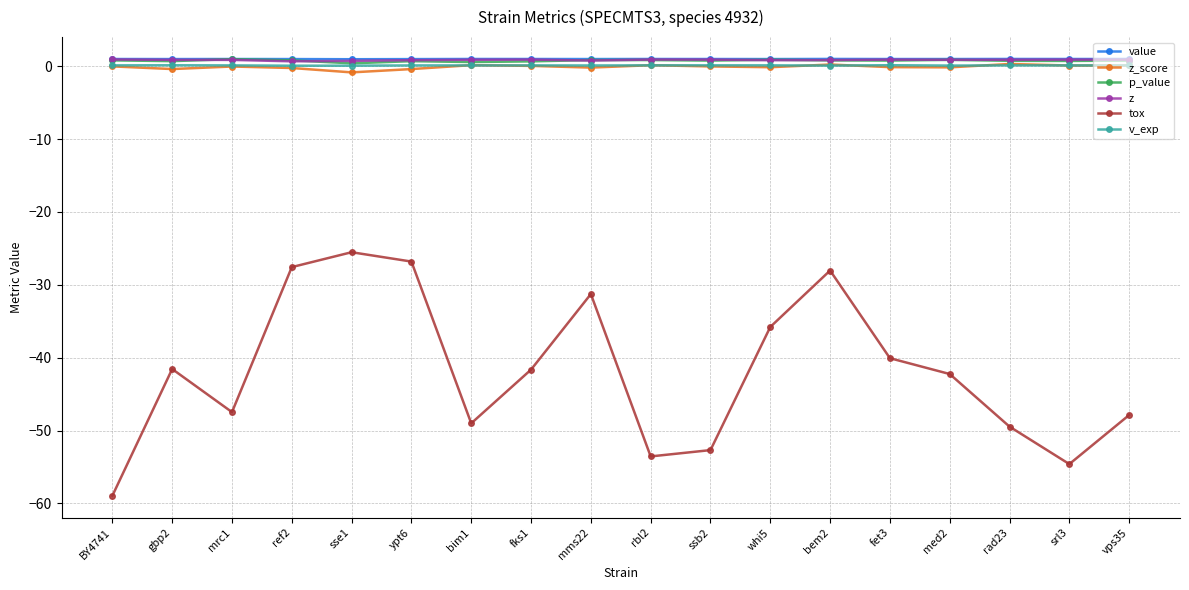

Is it true that z equals 0.7 at ref2?

True